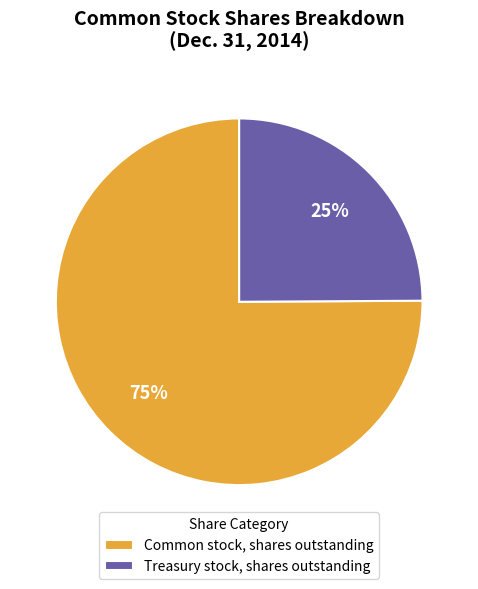

Is there a majority slice in this chart?

Yes